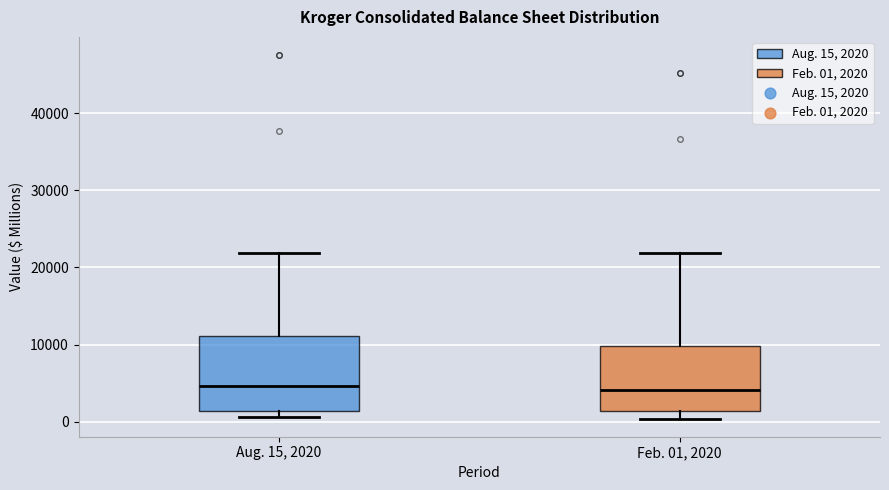

Reading left to right, transcribe this box plot: for each box, give where its median line is, the range the box spans, and where its two whiskers end, as read against the y-axis. The values are not printed on the chart, so give them approximately, as read against the axis.

Aug. 15, 2020: median 5000, box 1000 to 11000, whiskers 1000 (just below the box's lower edge) to 22000
Feb. 01, 2020: median 4000, box 1000 to 10000, whiskers 0 to 22000